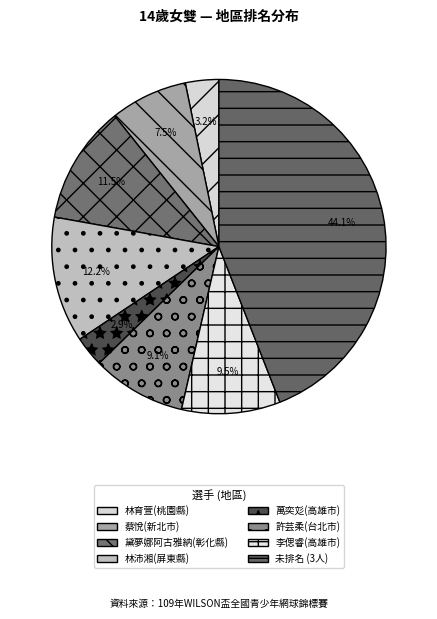

How many slices are in this pie chart?

8